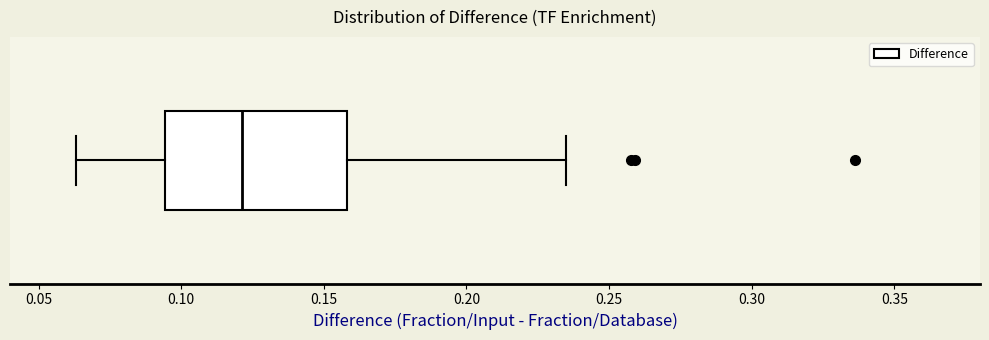

Transcribe this box plot: give where the median line is, the range the box spans, and where the two whiskers end, as read against the x-axis. The values are not printed on the chart, so give them approximately, as read against the axis.

median 0.120, box 0.095 to 0.160, whiskers 0.065 to 0.235